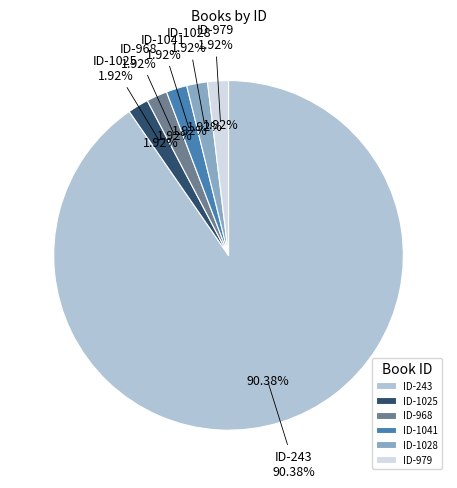

To the nearest percent, what is the combined percentage of 968 and 243?

92%